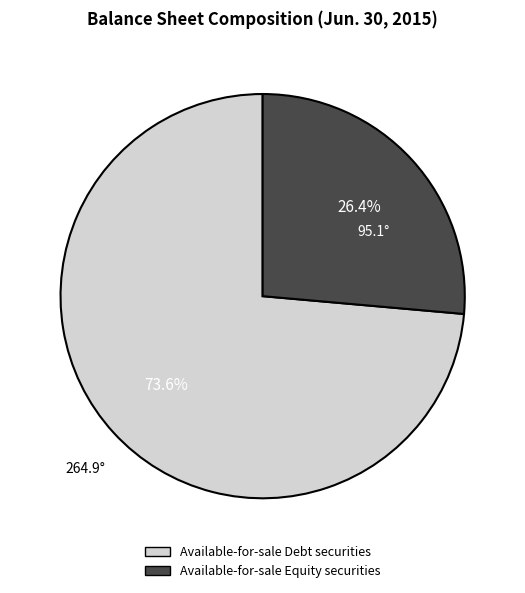

What percentage is NOT represented by Available-for-sale Equity securities?

73.6%